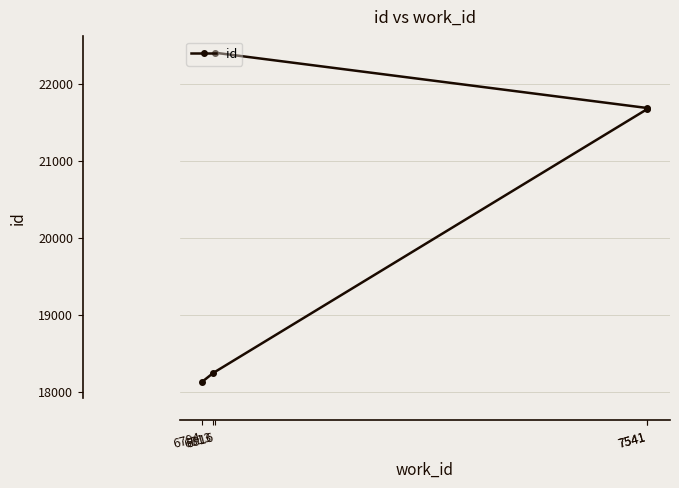

Between 7541 and 6794, which is larger?

7541